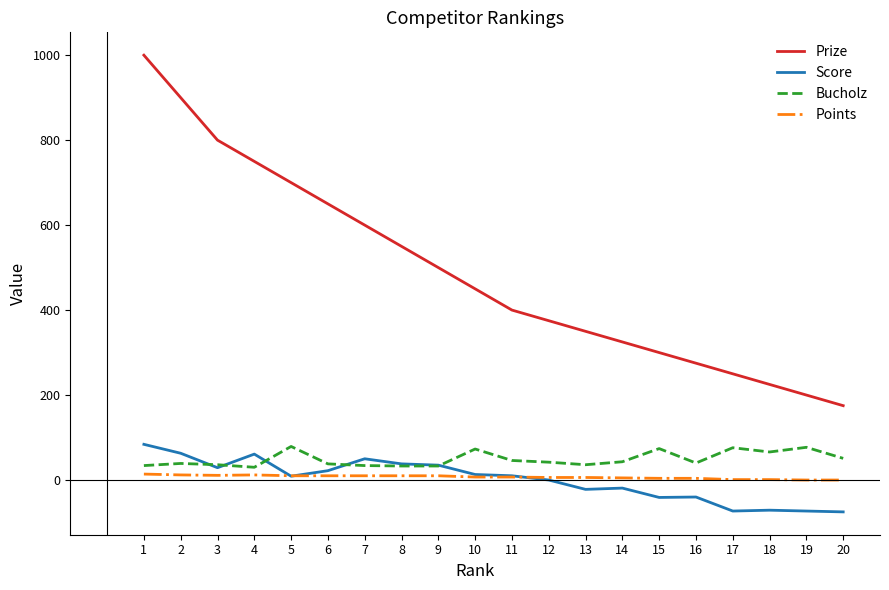

The Score series shows 20 at 1. True or false?

False